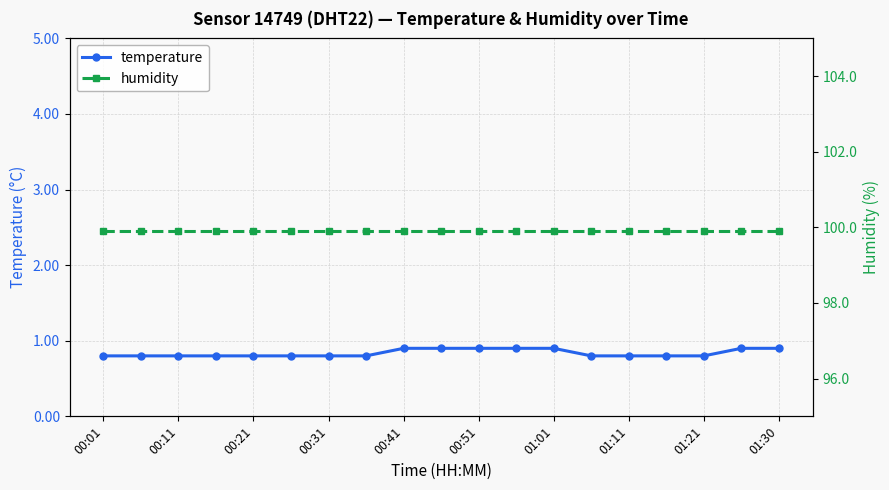

True or false: temperature and humidity intersect in this chart.

False